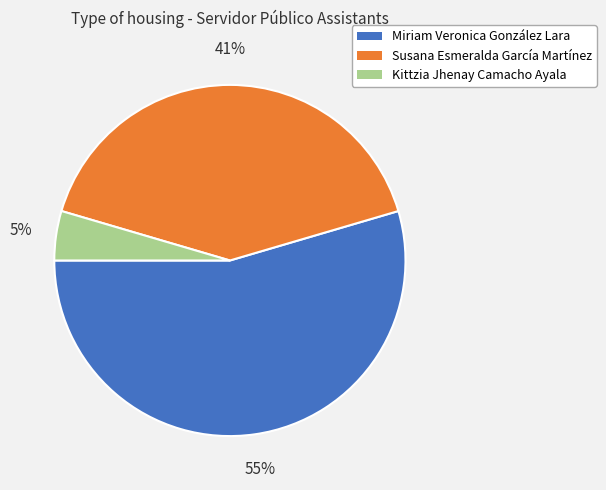

To the nearest percent, what is the difference between the Susana Esmeralda García Martínez and Kittzia Jhenay Camacho Ayala slice percentages?

36%